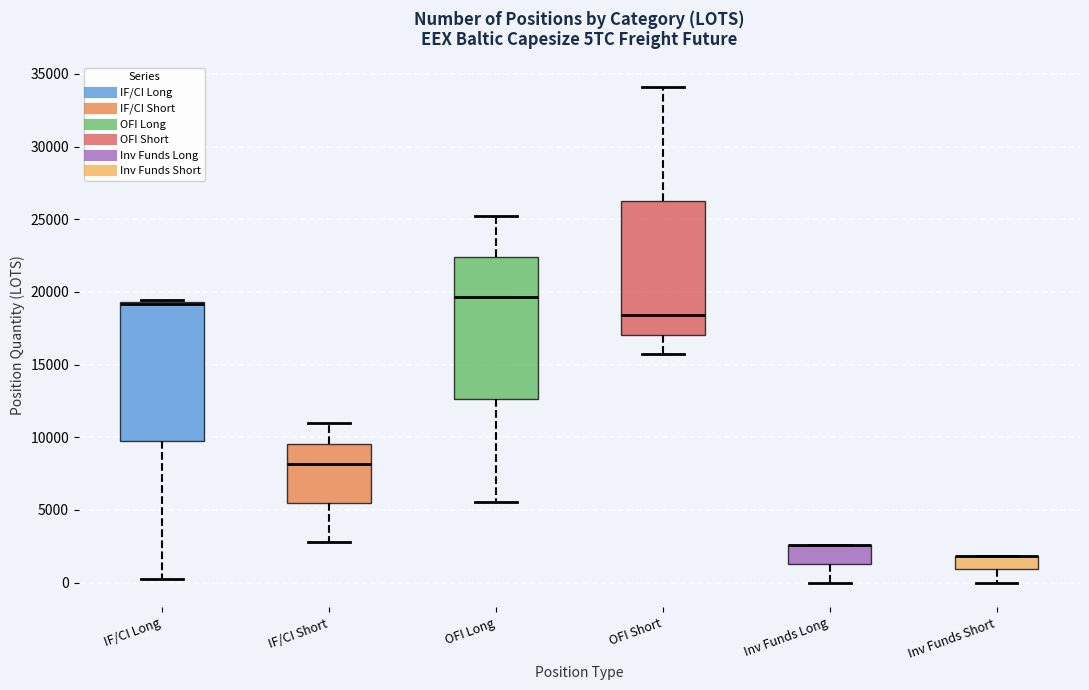

Reading left to right, read every box against the y-axis: the position of its median line, the range the box covers, and the ends of its whiskers. The values are not printed on the chart, so give them approximately, as read against the axis.

IF/CI Long: median 19000 (drawn on the box's upper edge), box 9500 to 19500, whiskers 500 to 19500
IF/CI Short: median 8000, box 5500 to 9500, whiskers 3000 to 11000
OFI Long: median 19500, box 12500 to 22500, whiskers 5500 to 25000
OFI Short: median 18500, box 17000 to 26500, whiskers 15500 to 34000
Inv Funds Long: median 2500 (drawn on the box's upper edge), box 1500 to 2500, whiskers 0 to 2500
Inv Funds Short: median 2000 (drawn on the box's upper edge), box 1000 to 2000, whiskers 0 to 2000